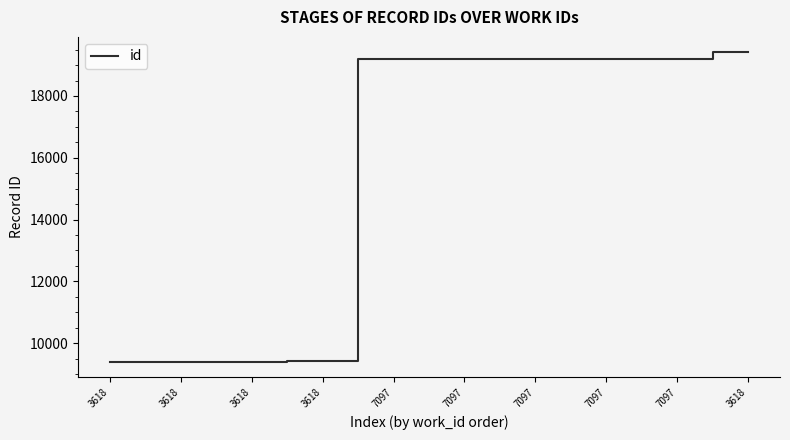

Reading right to left, extract all data points from this chart.

19412	19190	19189	19188	19187	19181	9403	9402	9394	9391